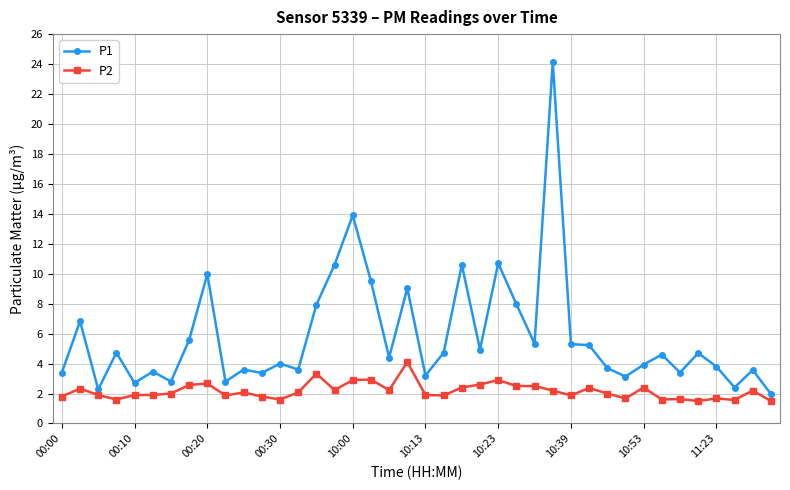

True or false: P2 and P1 cross at least once.

False